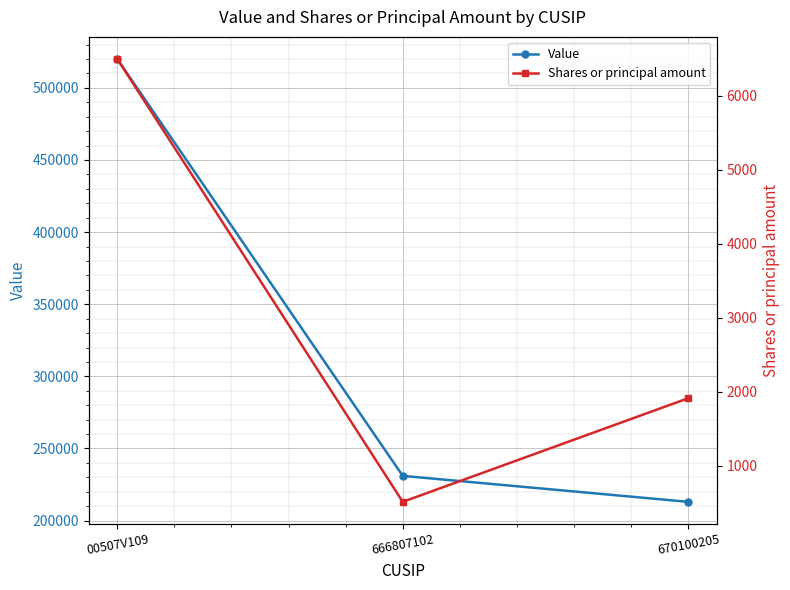

How many data points in Value are less than 231000?

1